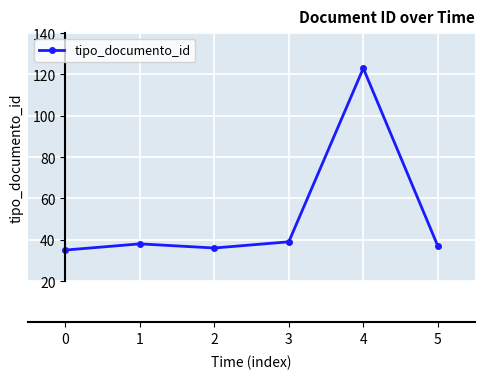

How many values are below 38?

3